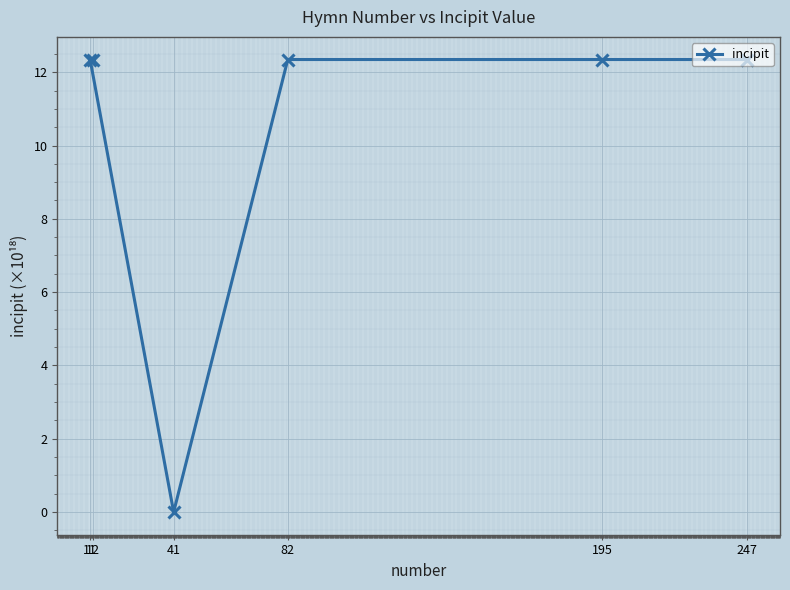

Rank the categories by value from highest to lowest.

12, 11, 82, 195, 247, 41